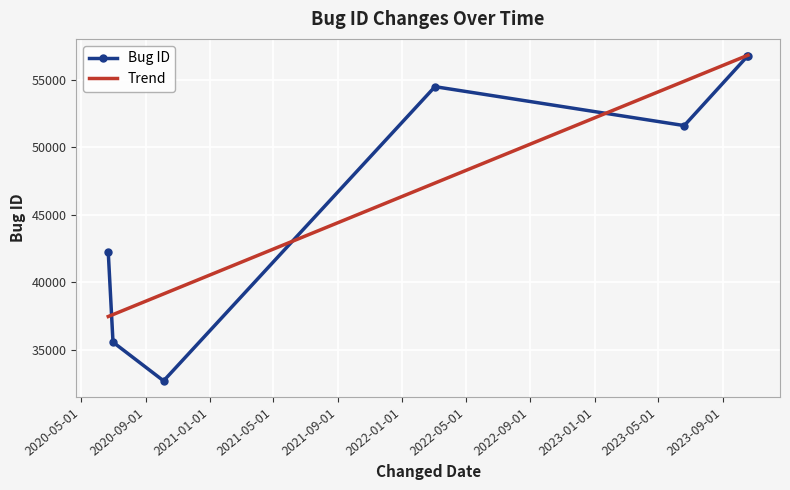

What is the minimum value for Bug ID?

32689.0